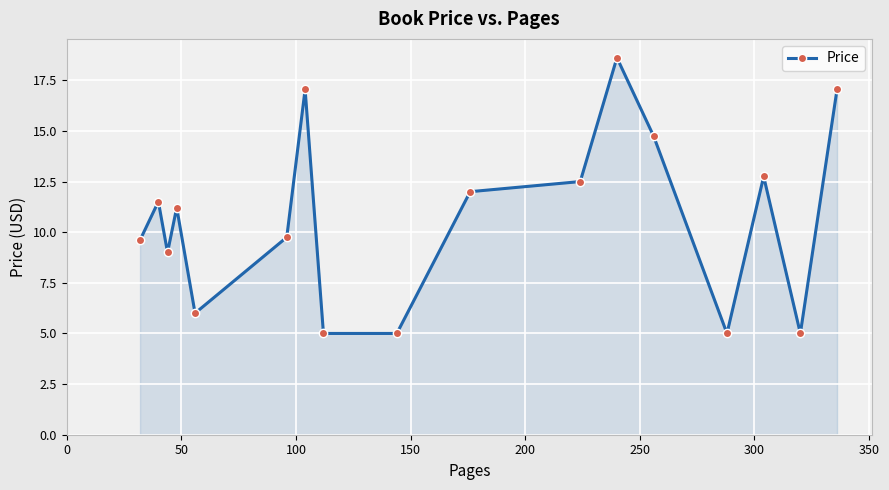

What is the value of the 1st point from the left?

9.6